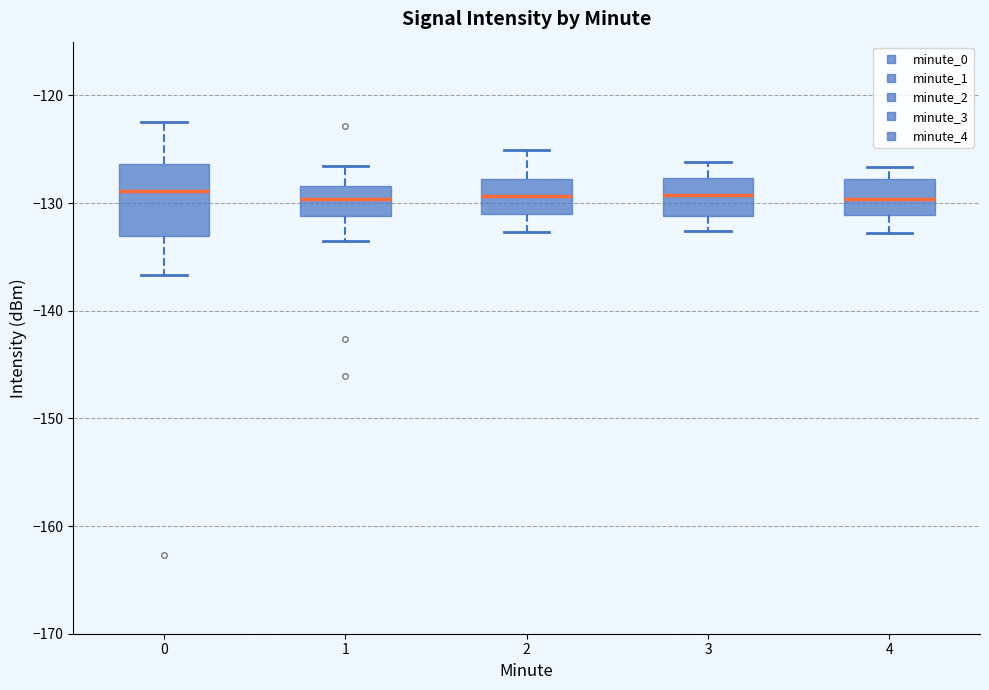

Which box is the tallest, from its lower edge to its upper edge?

0